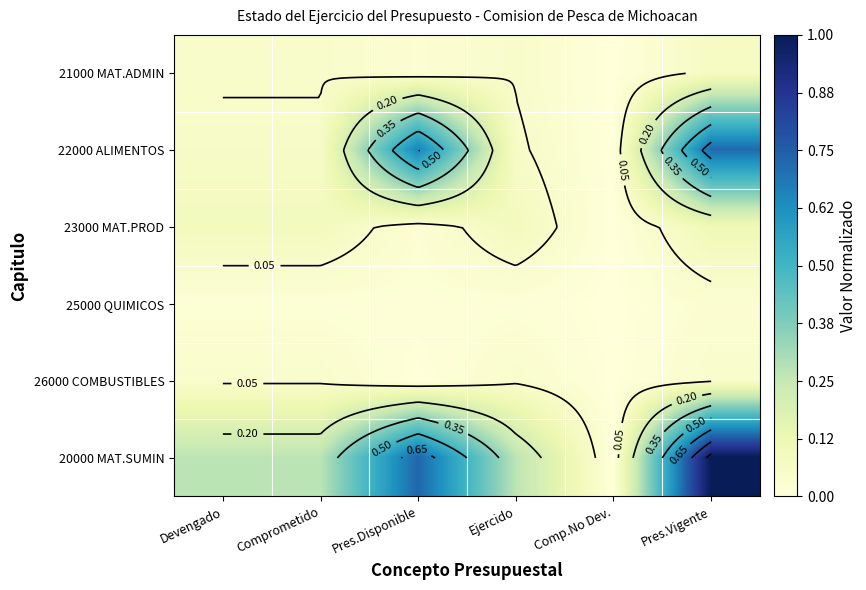

The 25000 QUIMICOS series shows 0.0 at Ejercido. True or false?

True